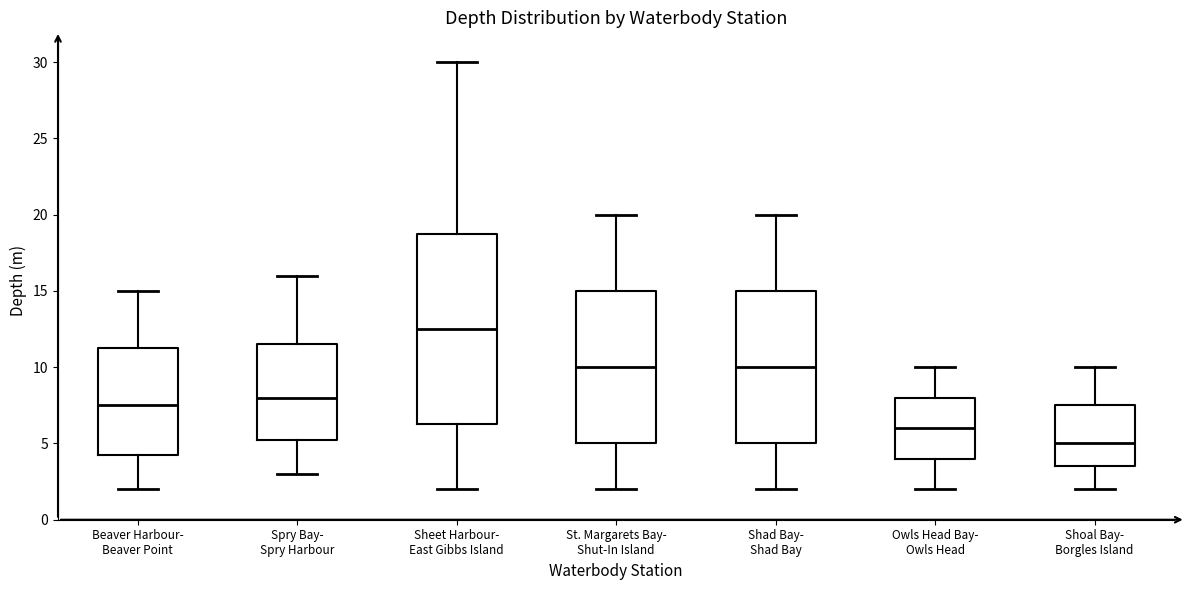

Where is the lower edge of the box for Shoal Bay- Borgles Island on the y-axis? The values are not printed on the chart, so give them approximately, as read against the axis.

3.5